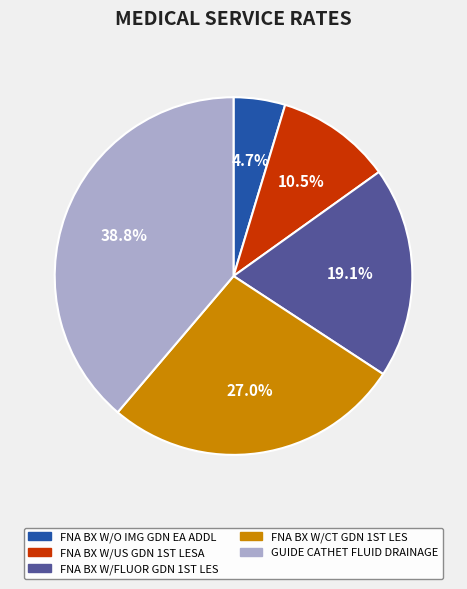

Which category has the biggest portion of the pie?

GUIDE CATHET FLUID DRAINAGE